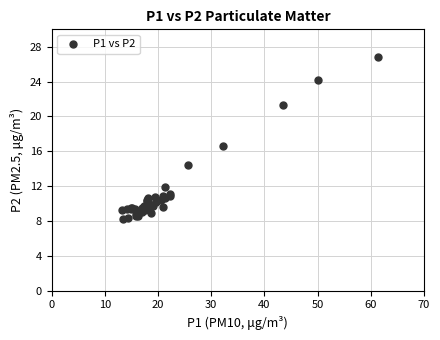

What Y value in the scatter plot is closest to 17?

16.6